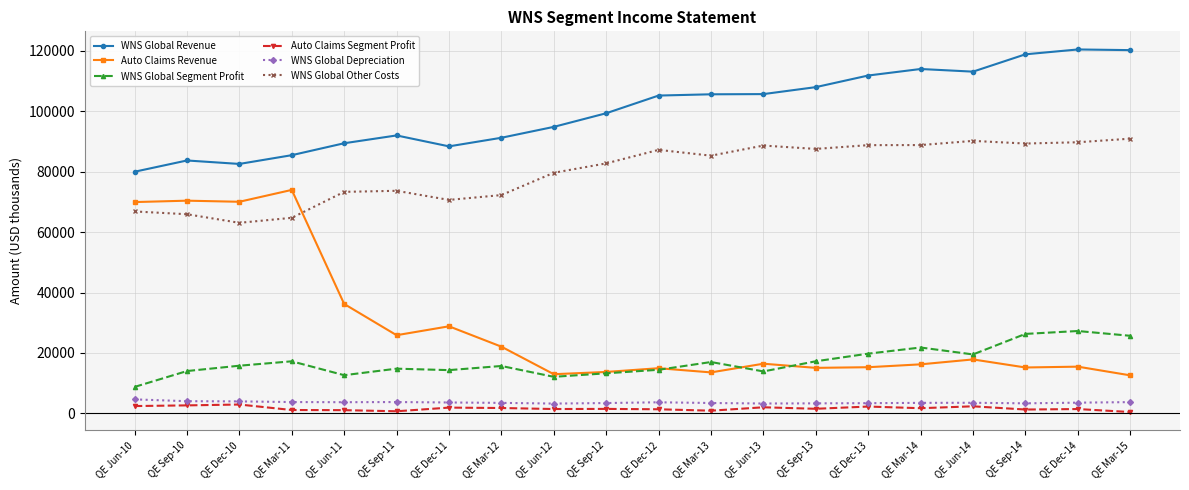

What are all the series names shown in the legend?

WNS Global Revenue, Auto Claims Revenue, WNS Global Segment Profit, Auto Claims Segment Profit, WNS Global Depreciation, WNS Global Other Costs